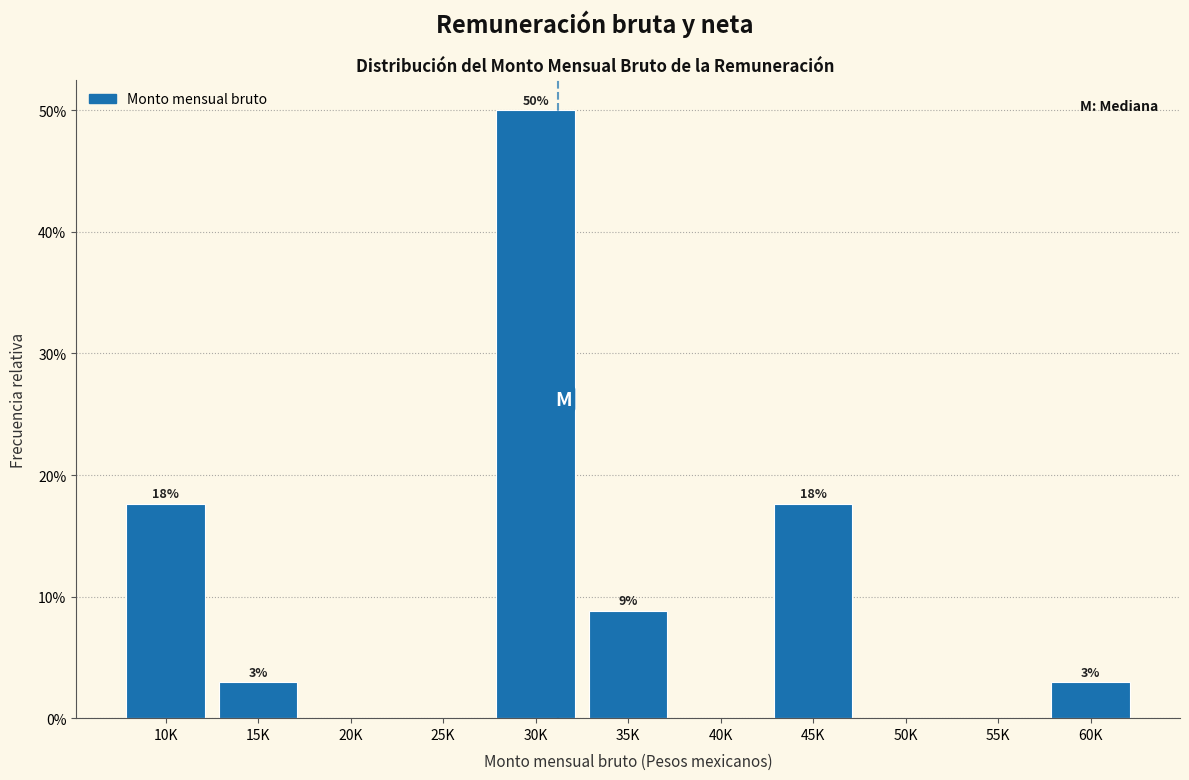

Are the bars horizontal?

No